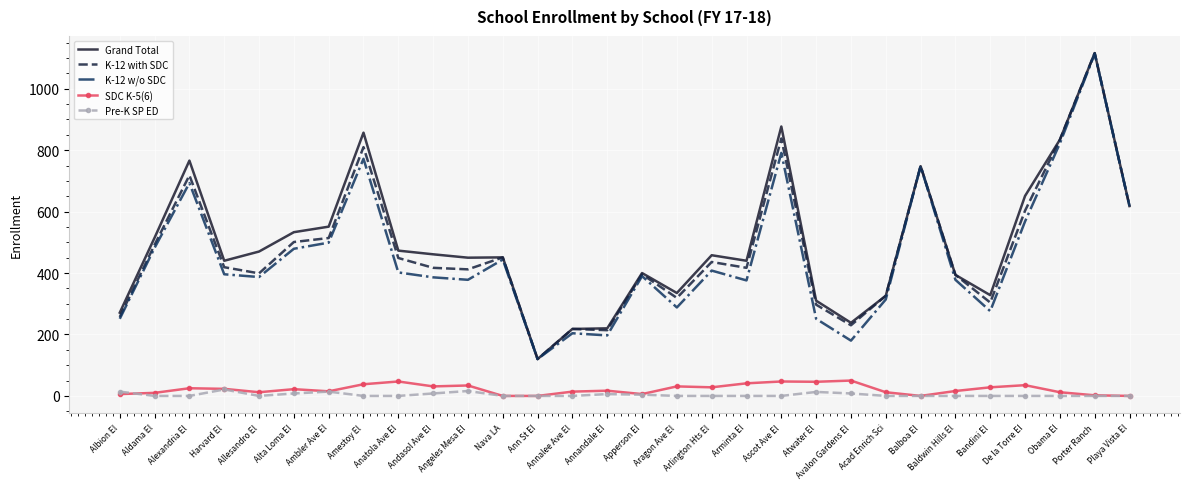

True or false: SDC K-5(6) and Grand Total cross at least once.

False